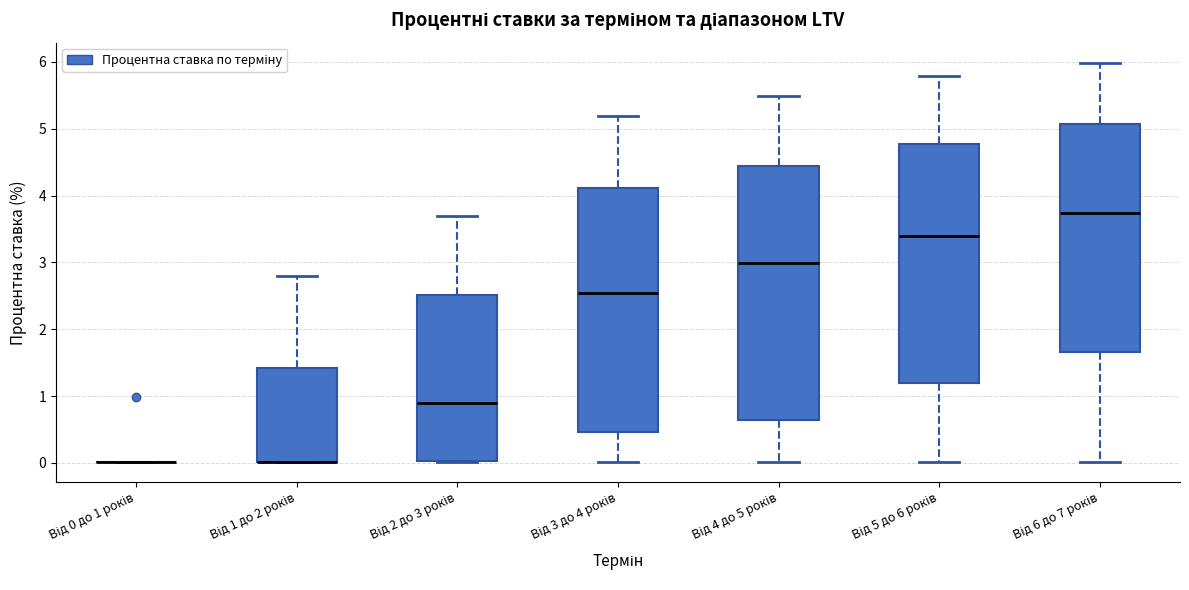

Reading left to right, read every box against the y-axis: the position of its median line, the range the box covers, and the ends of its whiskers. The values are not printed on the chart, so give them approximately, as read against the axis.

Від 0 до 1 років: box collapsed to a line at 0.0, whiskers 0.0 to 0.0
Від 1 до 2 років: median 0.0 (drawn on the box's lower edge), box 0.0 to 1.4, whiskers 0.0 to 2.8
Від 2 до 3 років: median 0.9, box 0.0 to 2.5, whiskers 0.0 to 3.7
Від 3 до 4 років: median 2.5, box 0.5 to 4.1, whiskers 0.0 to 5.2
Від 4 до 5 років: median 3.0, box 0.6 to 4.4, whiskers 0.0 to 5.5
Від 5 до 6 років: median 3.4, box 1.2 to 4.8, whiskers 0.0 to 5.8
Від 6 до 7 років: median 3.7, box 1.7 to 5.1, whiskers 0.0 to 6.0